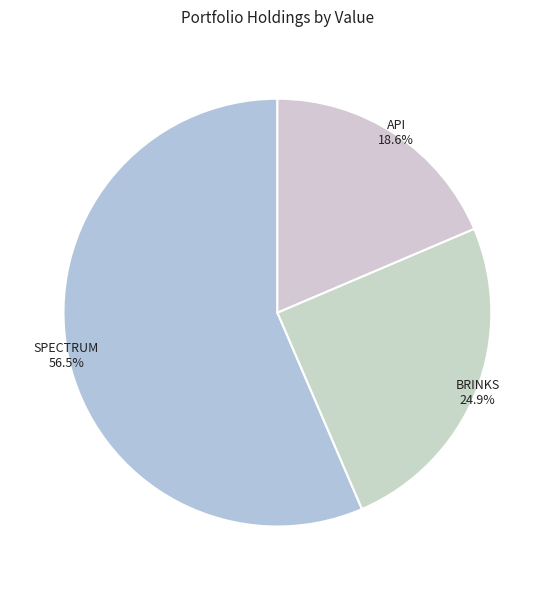

Count the number of slices in the pie.

3